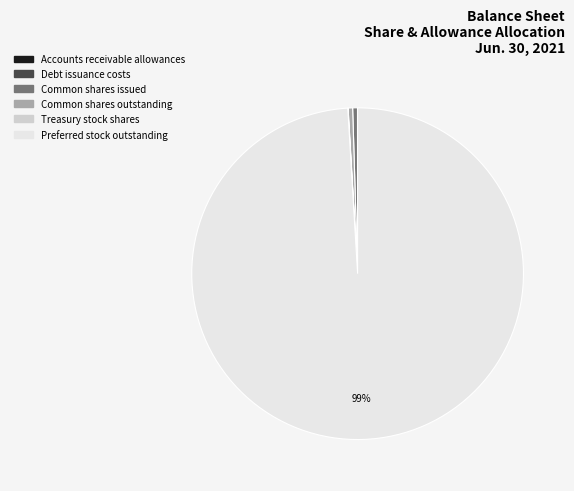

To the nearest percent, what is the average slice percentage?

17%